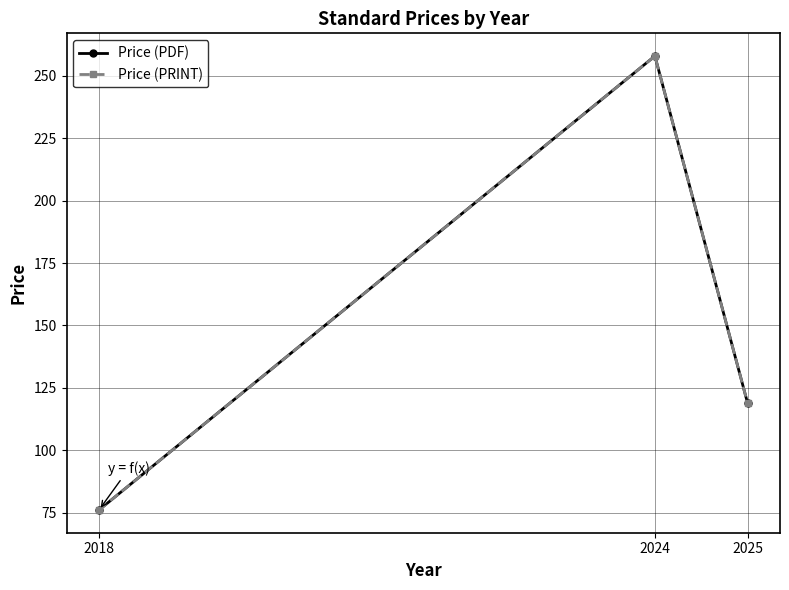

Does the chart display data point markers on the line(s)?

Yes